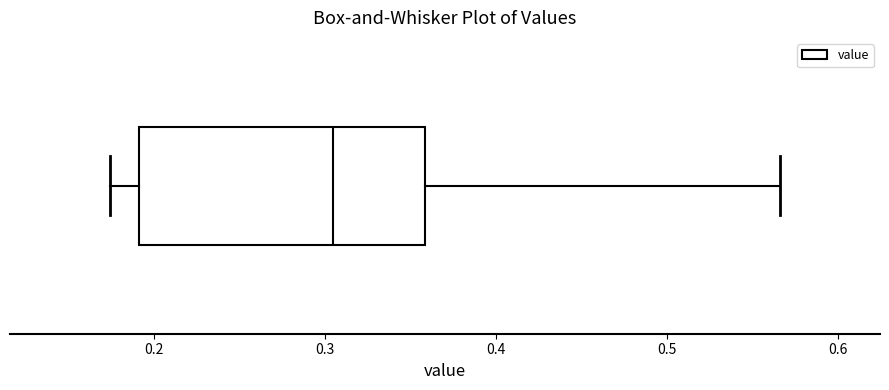

Where does the left whisker of the box end on the x-axis? The values are not printed on the chart, so give them approximately, as read against the axis.

0.17